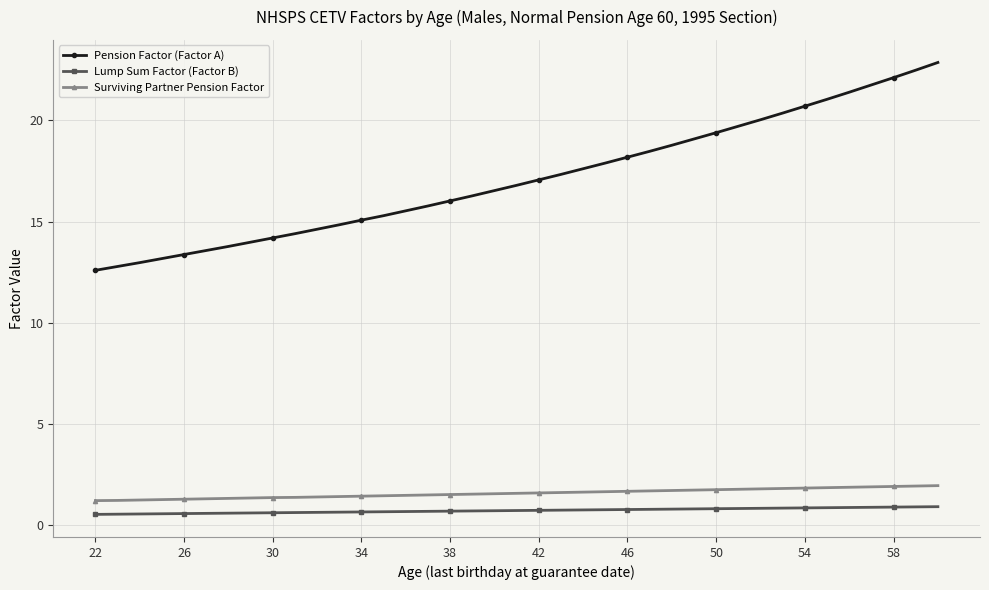

Which series has the largest range (max minus min)?

Pension Factor (Factor A)